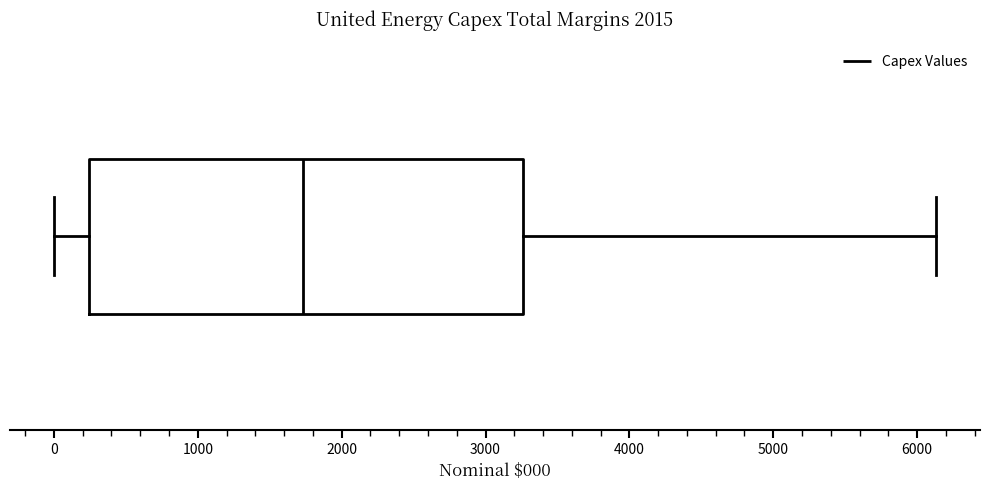

Read this box plot against the x-axis: the position of the median line, the range covered by the box, and the ends of both whiskers. The values are not printed on the chart, so give them approximately, as read against the axis.

median 1700, box 200 to 3300, whiskers 0 to 6100